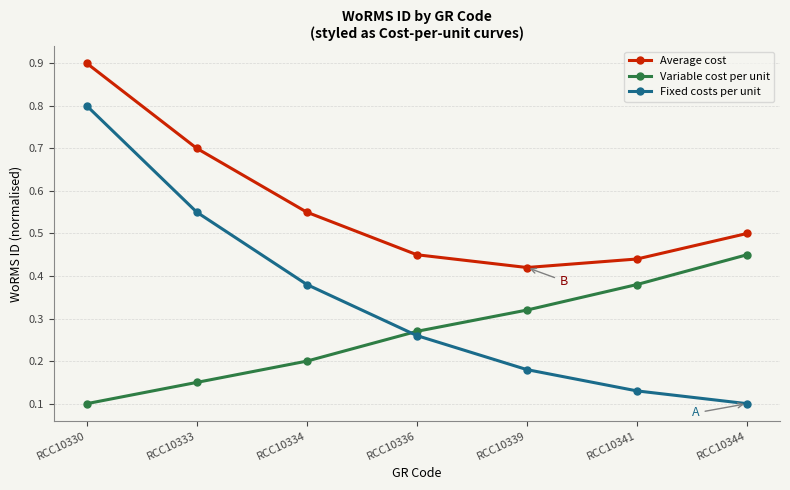

How many series are shown in this chart?

3